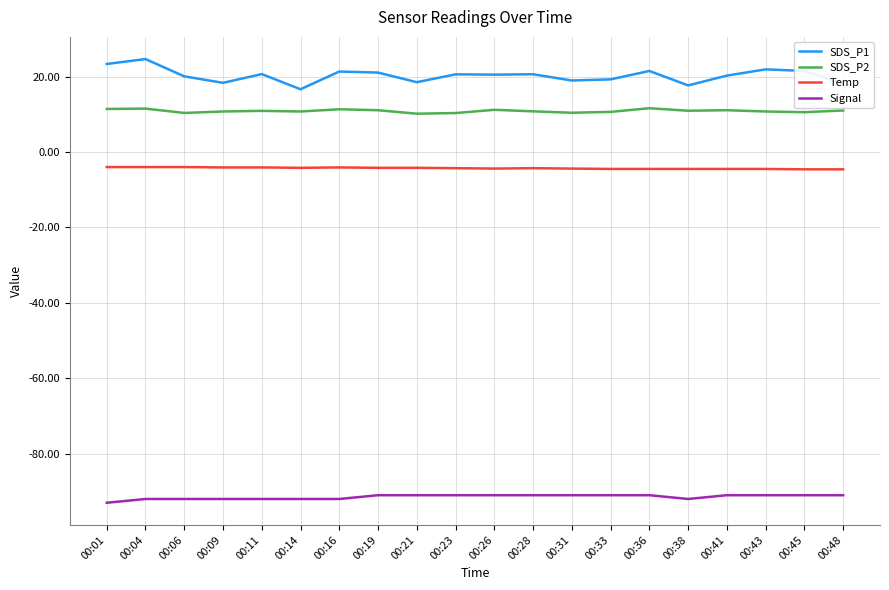

How many series are shown in this chart?

4